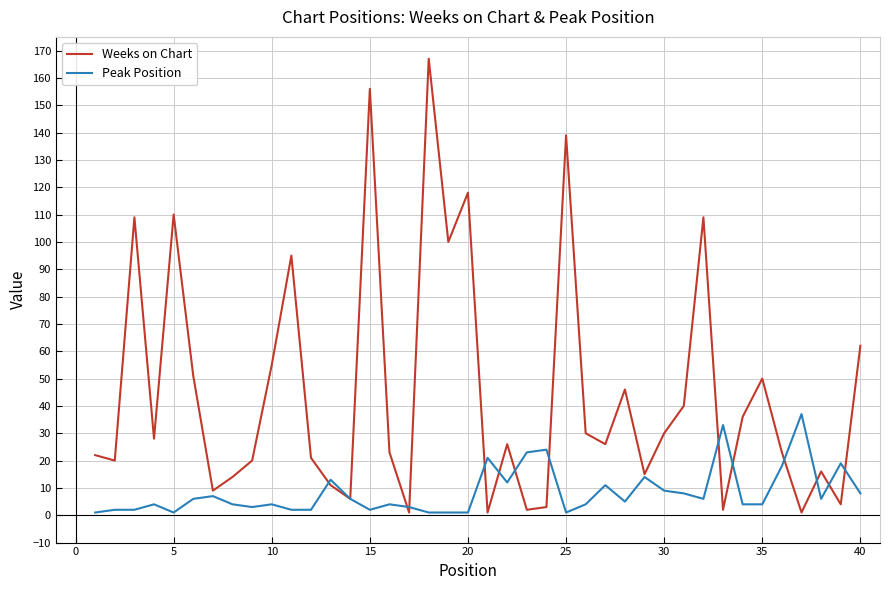

Rank the series by their average value, from highest to lowest.

Weeks on Chart, Peak Position